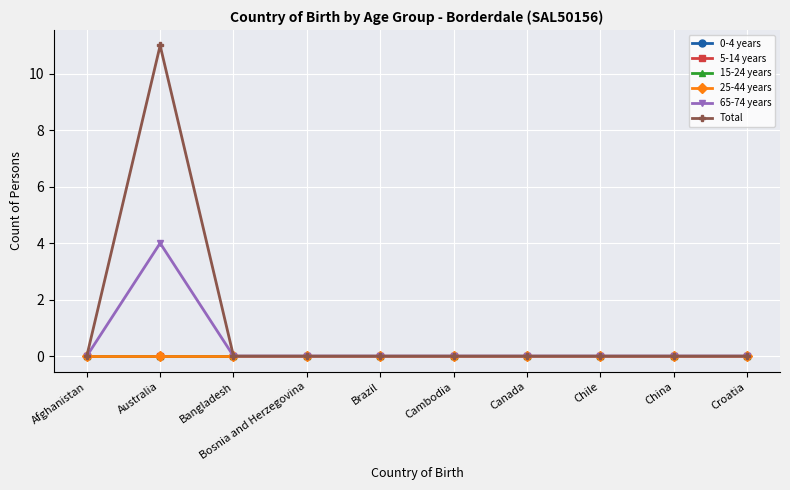

What position from the left is Afghanistan?

1